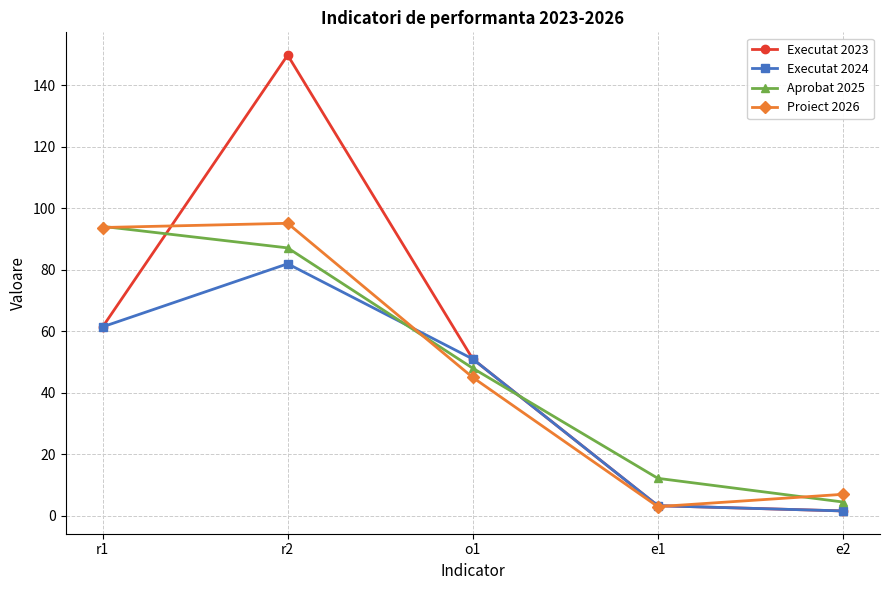

Reading left to right, transcribe all the data shown in this chart.

Executat 2023: 61.4	149.8	51.0	3.3	1.6
Executat 2024: 61.4	82.0	51.0	3.3	1.6
Aprobat 2025: 94.1	87.1	48.0	12.2	4.5
Proiect 2026: 93.8	95.1	45.0	3.0	7.0